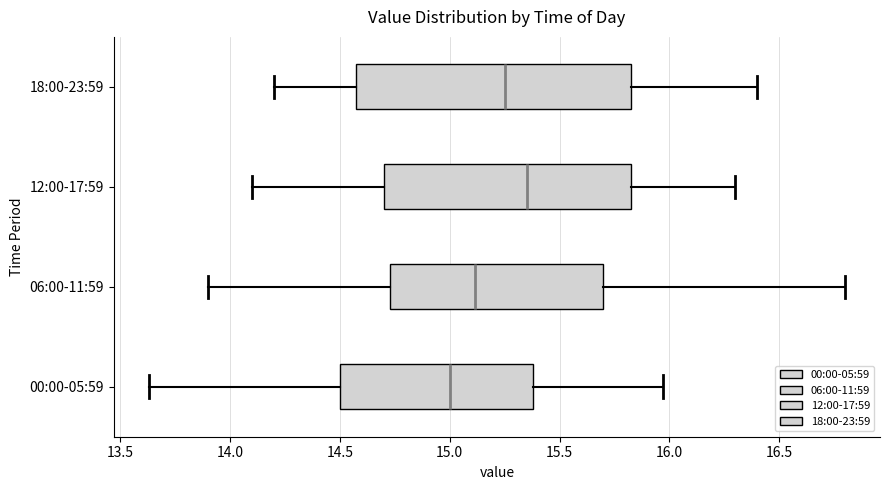

Where is the right edge of the box for 06:00-11:59 on the x-axis? The values are not printed on the chart, so give them approximately, as read against the axis.

15.70